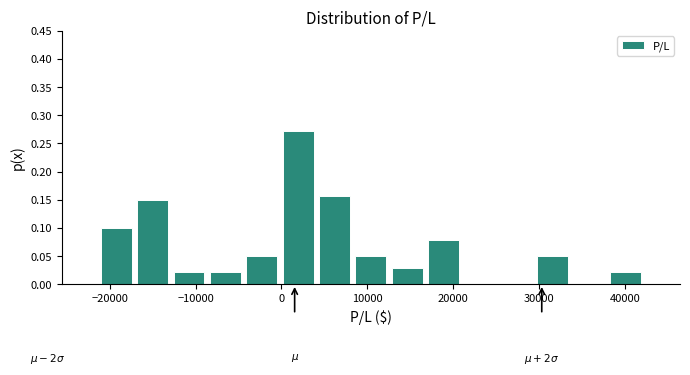

Over which range of the x-axis is the bar tallest?

0 to 4000